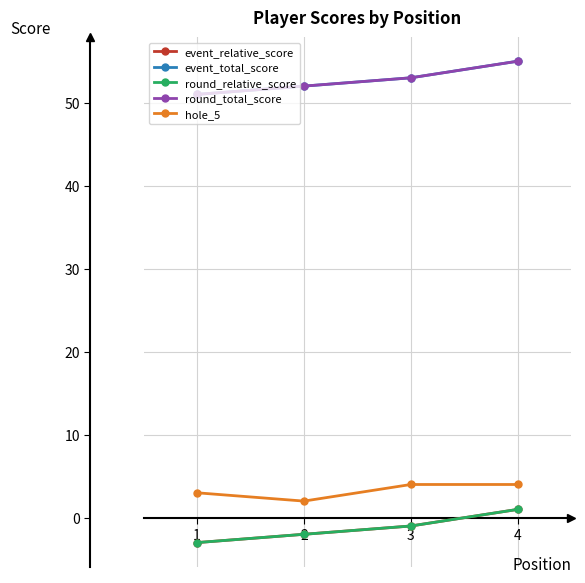

What is the value of the round_relative_score point at the 4th from the left?

1